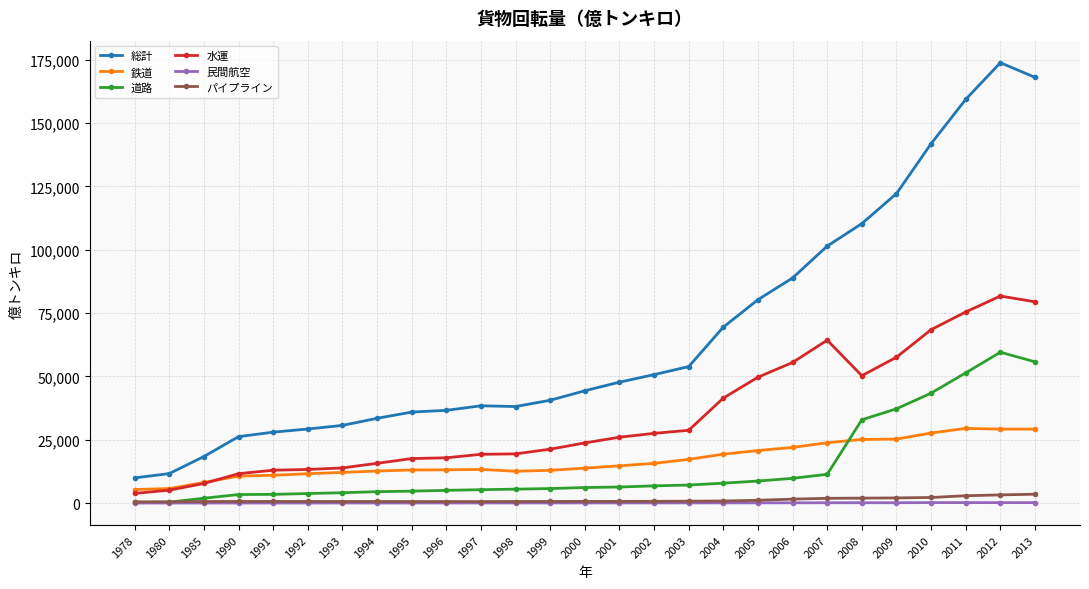

What is the value of the 民間航空 point at the 10th from the left?

24.9